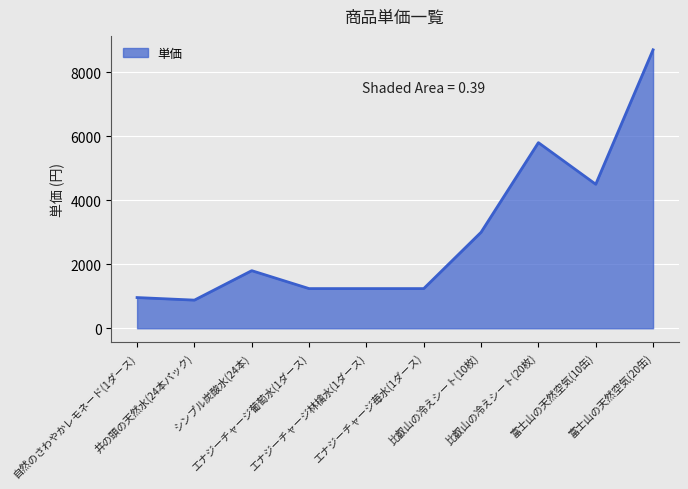

What is the difference between the maximum and minimum values?

7820